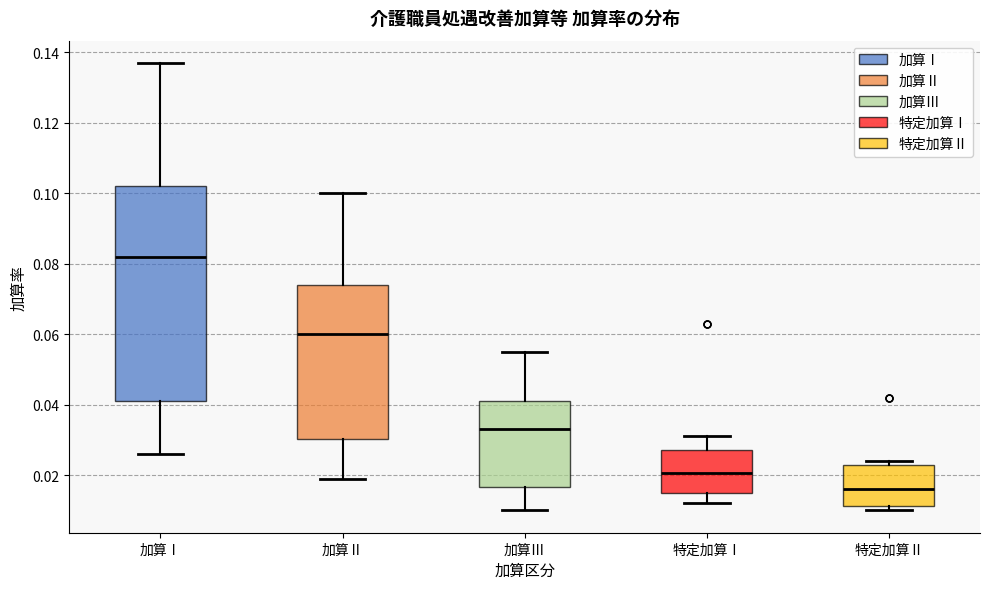

Which box is the tallest, from its lower edge to its upper edge?

加算Ⅰ